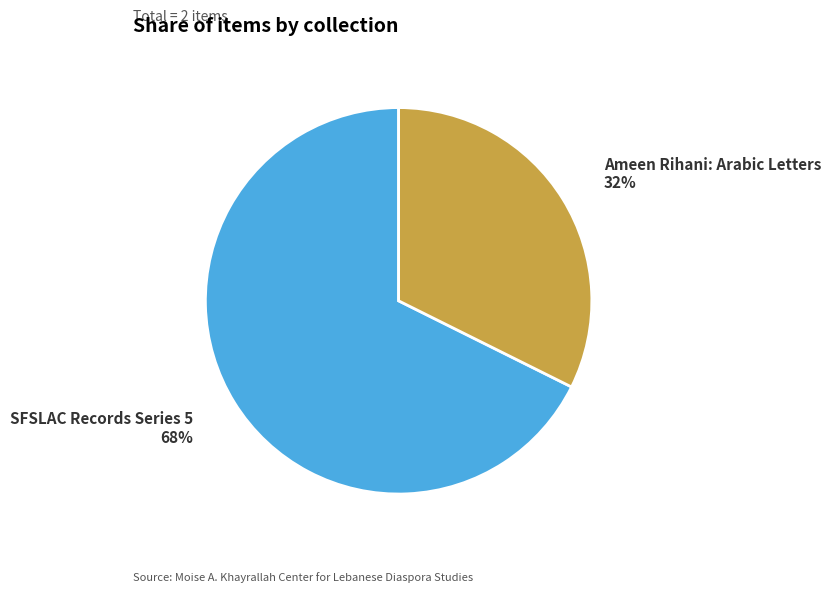

Which slice is the largest?

SFSLAC Records Series 5